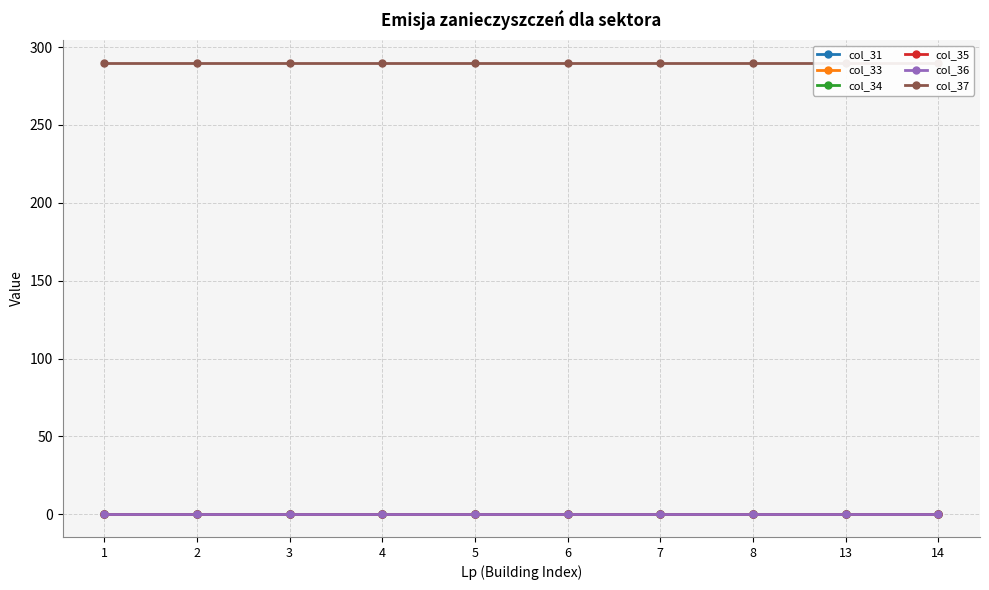

True or false: col_34 has more than 2 points higher than both neighbors.

False